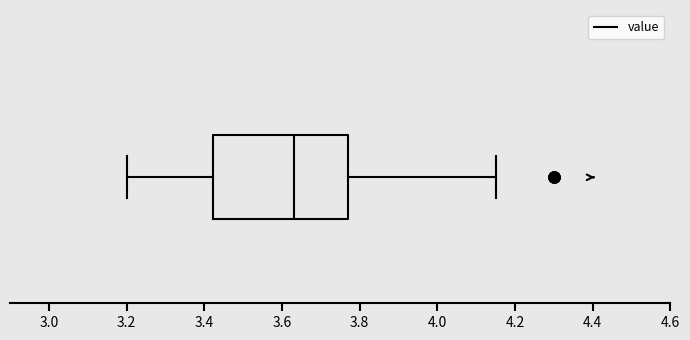

Transcribe this box plot: give where the median line is, the range the box spans, and where the two whiskers end, as read against the x-axis. The values are not printed on the chart, so give them approximately, as read against the axis.

median 3.64, box 3.42 to 3.78, whiskers 3.20 to 4.16